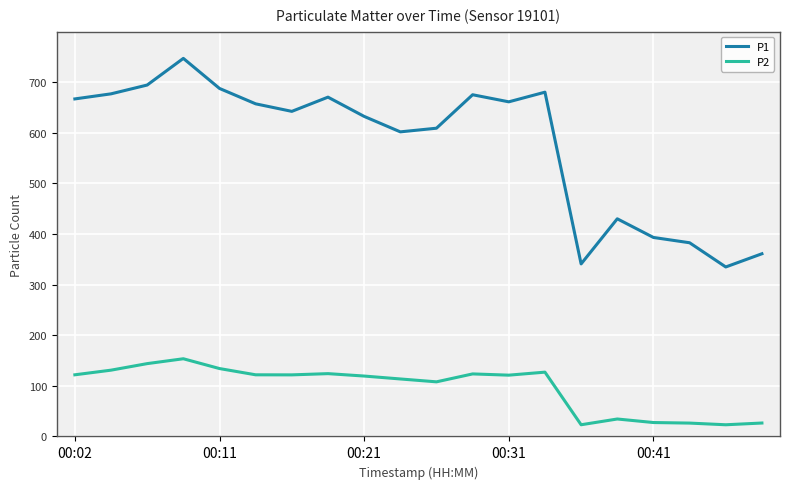

Which series has the widest spread of values?

P1